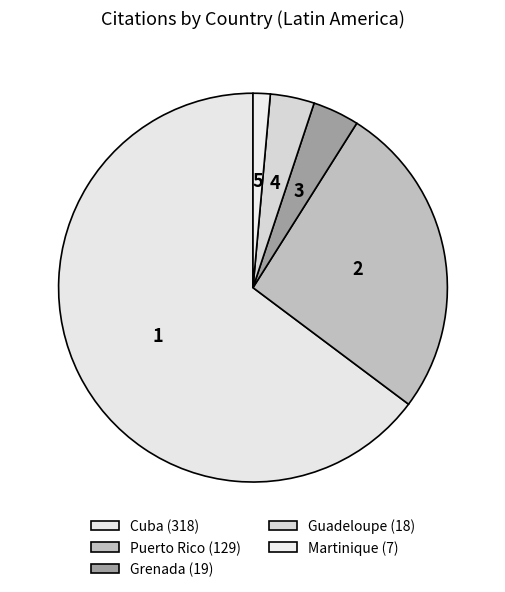

Count the number of slices in the pie.

5